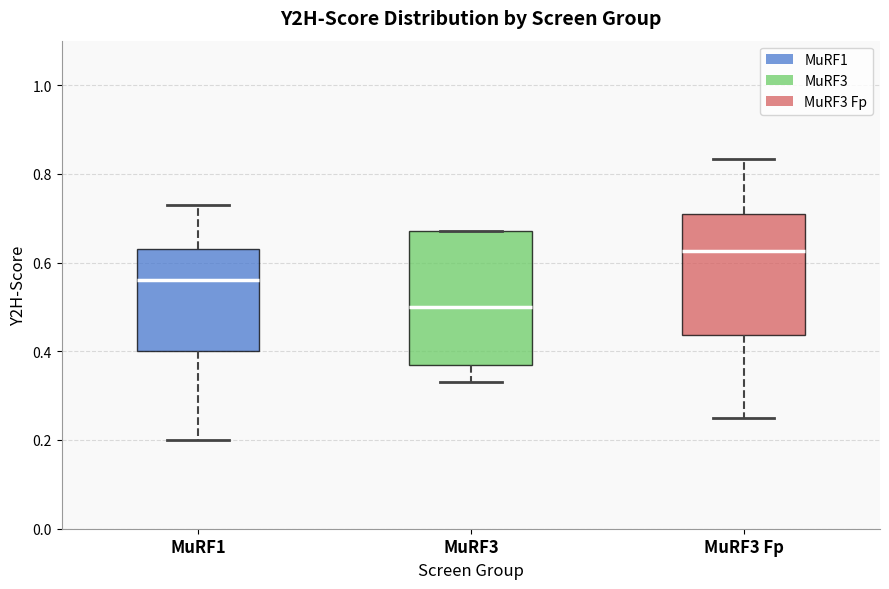

Comparing the boxes themselves (not the whiskers), which one is the tallest?

MuRF3